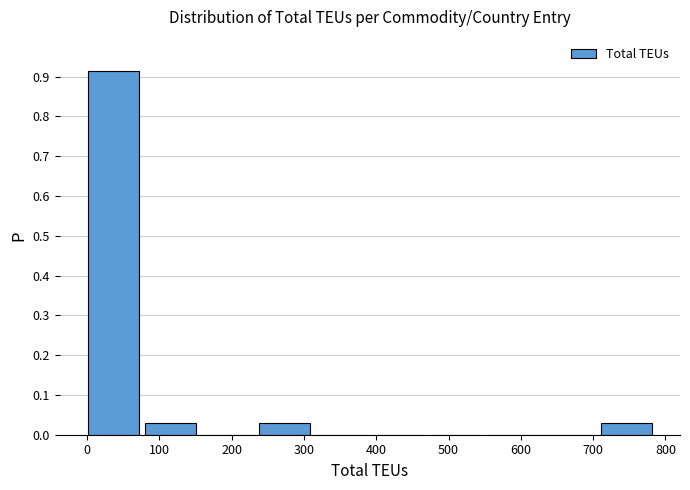

Which range on the x-axis has the tallest bar?

0 to 80